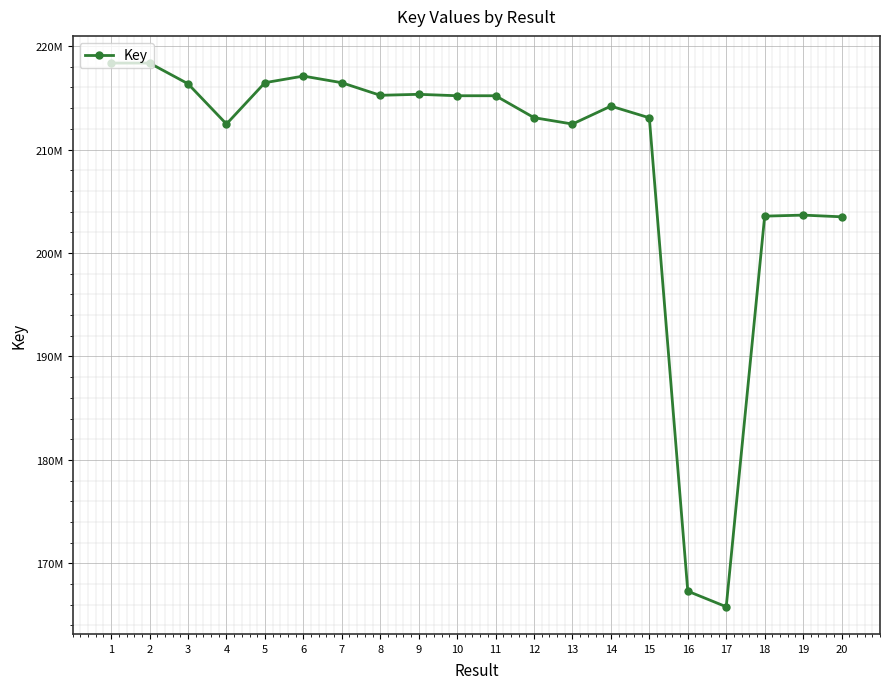

Which category has the highest value across all series?

1